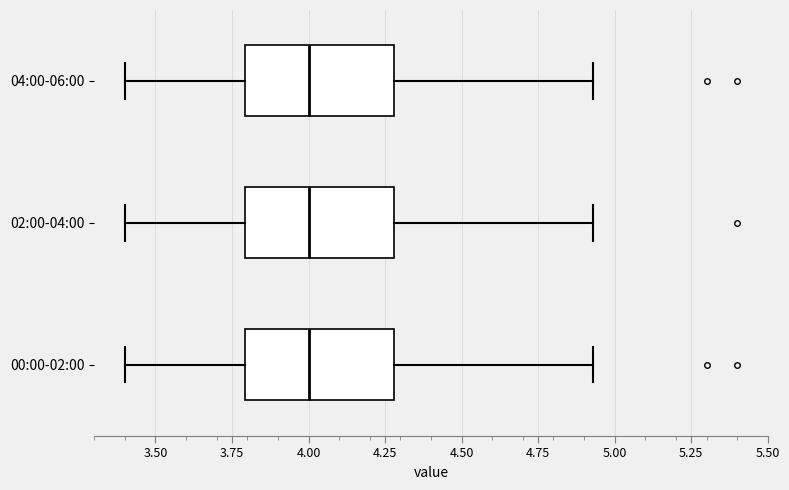

Reading bottom to top, transcribe this box plot: for each box, give where its median line is, the range the box spans, and where its two whiskers end, as read against the x-axis. The values are not printed on the chart, so give them approximately, as read against the axis.

00:00-02:00: median 4.00, box 3.80 to 4.30, whiskers 3.40 to 4.95
02:00-04:00: median 4.00, box 3.80 to 4.30, whiskers 3.40 to 4.95
04:00-06:00: median 4.00, box 3.80 to 4.30, whiskers 3.40 to 4.95